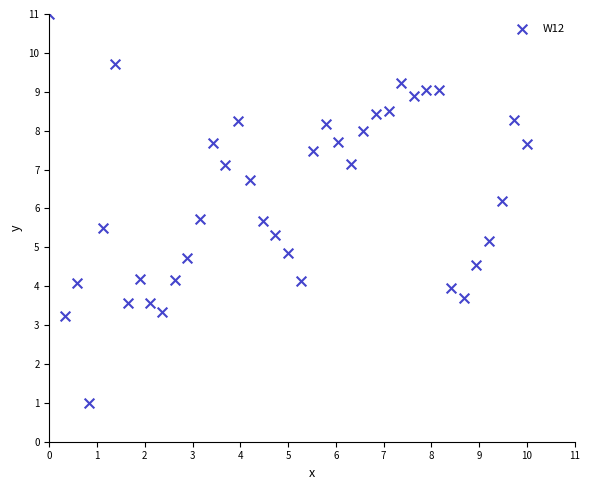

What is the range of X values (max minus min)?

10.0